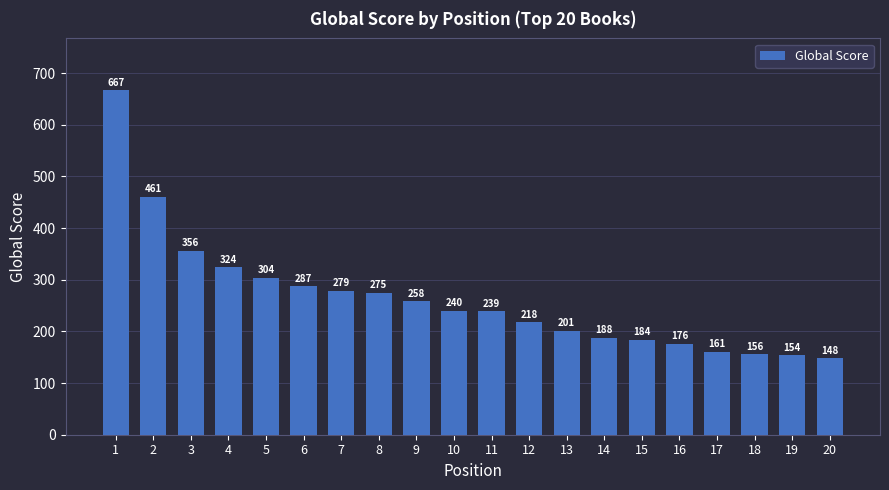

Are the bars horizontal?

No